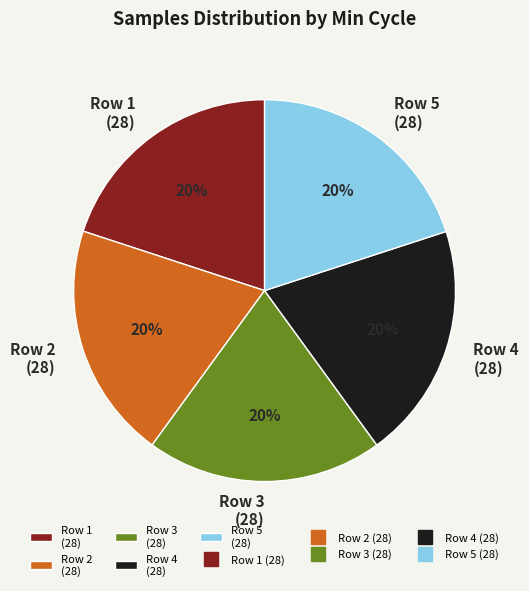

Is it true that Row 1 (28) is 27% of the pie?

False